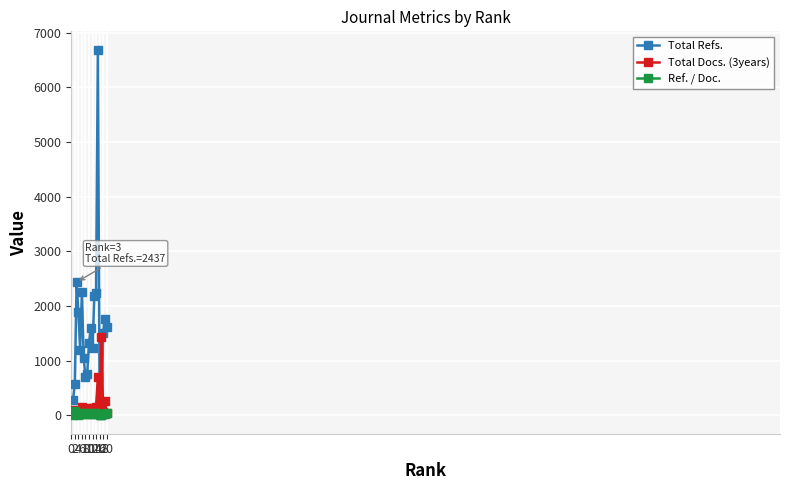

List the series in order of their peak value, highest first.

Total Refs., Total Docs. (3years), Ref. / Doc.